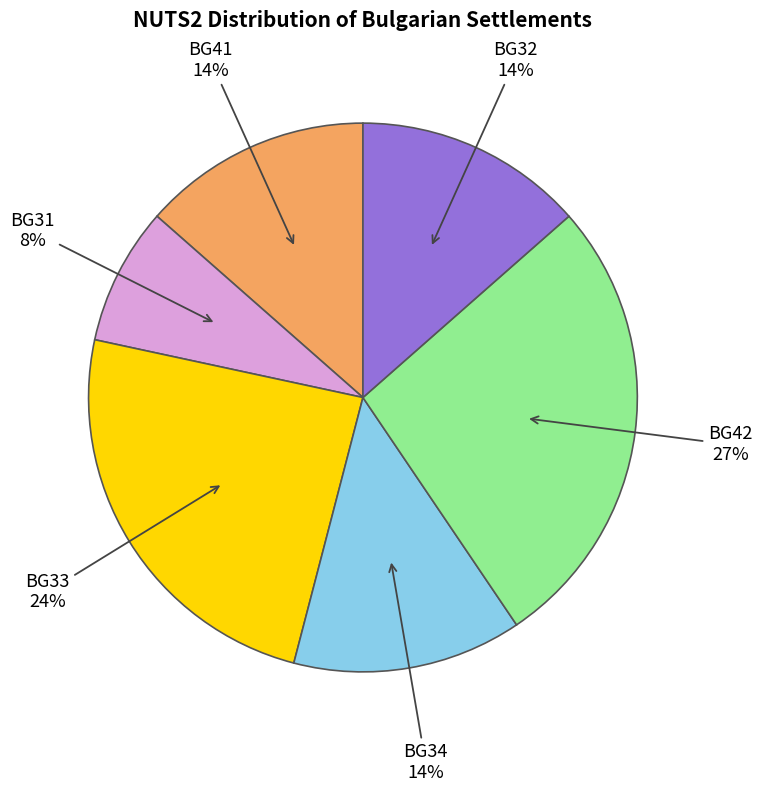

What percentage is the BG42 slice, to the nearest percent?

27%